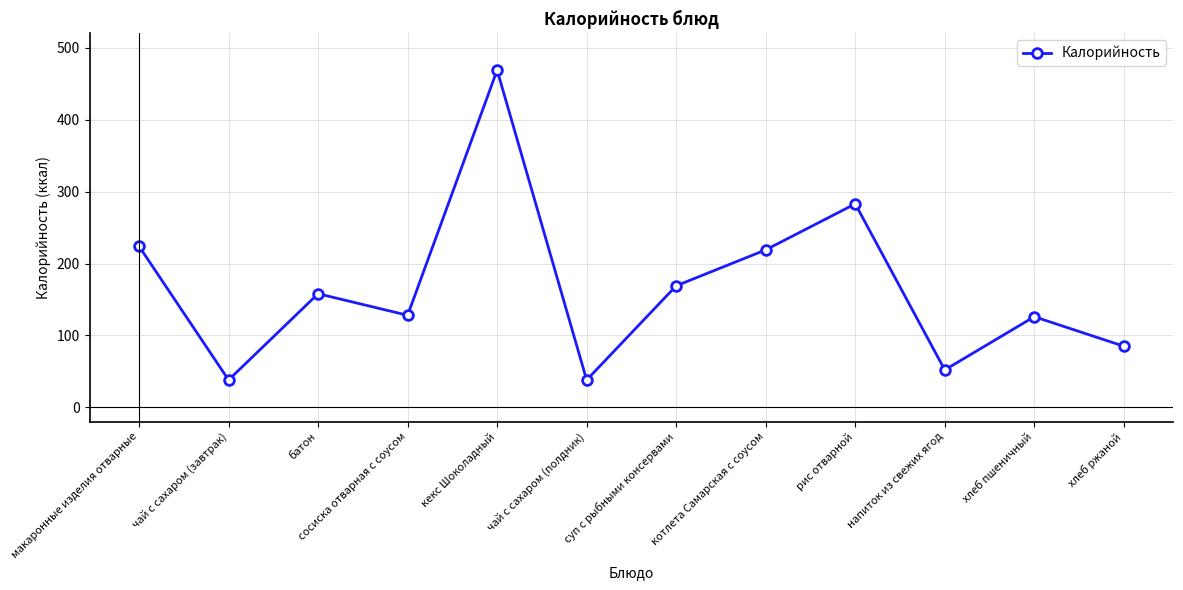

Which has a higher value, напиток из свежих ягод or котлета Самарская с соусом?

котлета Самарская с соусом